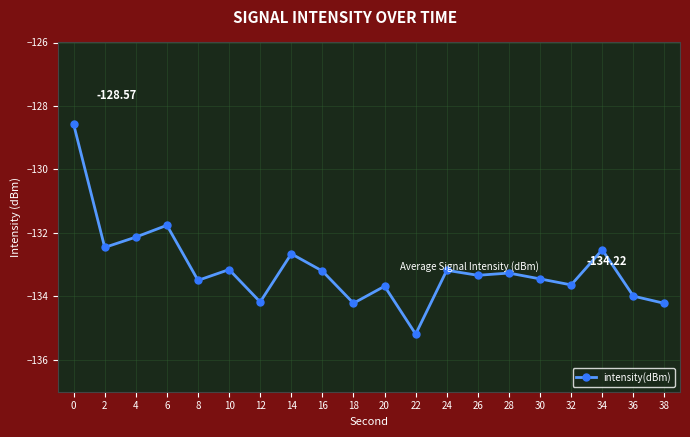

What is the sum of all values?

-2662.2